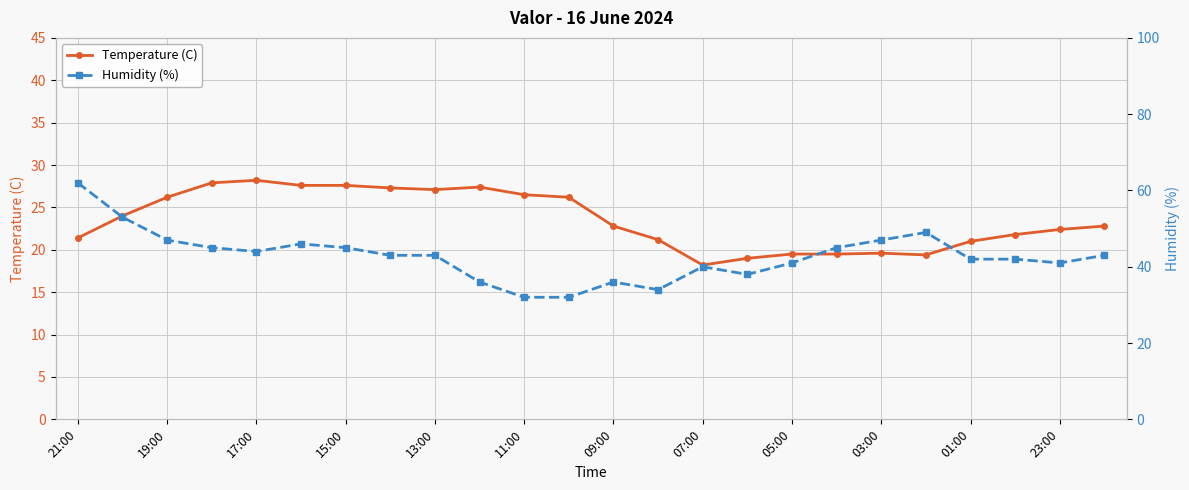

True or false: Temperature (C) has more than 0 points higher than both neighbors.

True